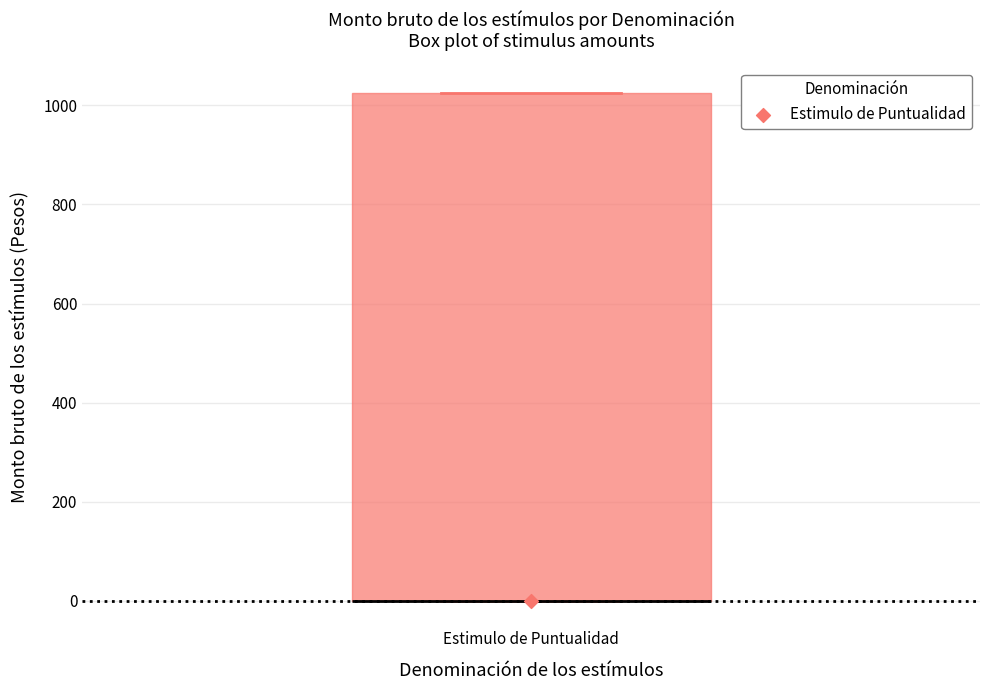

Read this box plot against the y-axis: the position of the median line, the range covered by the box, and the ends of both whiskers. The values are not printed on the chart, so give them approximately, as read against the axis.

median 0 (drawn on the box's lower edge), box 0 to 1020, whiskers 0 to 1020